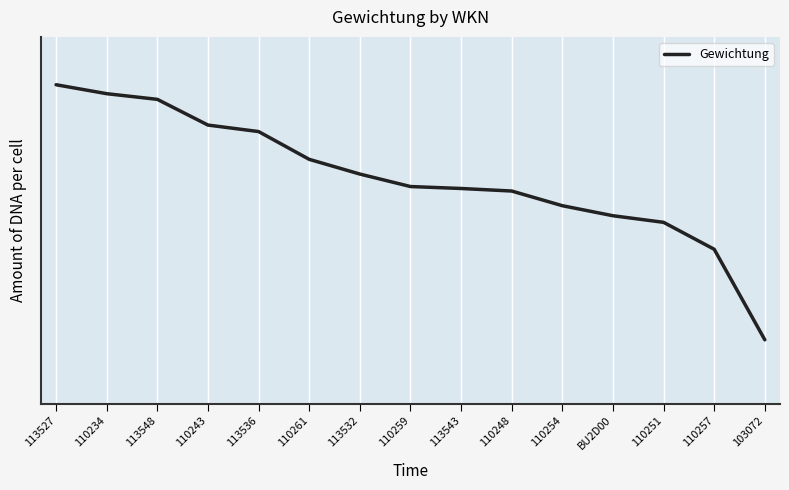

List the labels in order of value, largest first.

113527, 110234, 113548, 110243, 113536, 110261, 113532, 110259, 113543, 110248, 110254, BU2D00, 110251, 110257, 103072